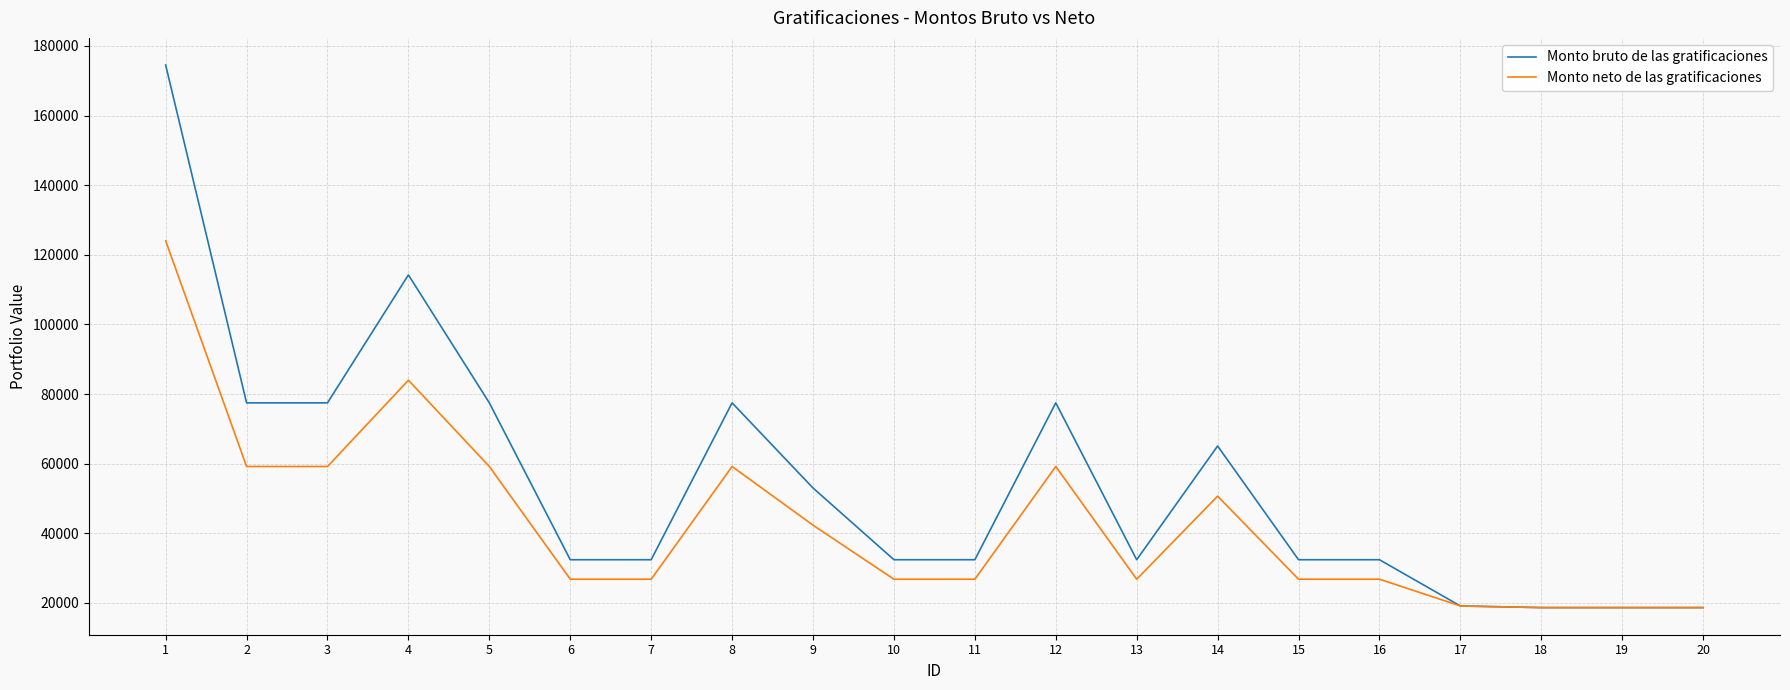

The Monto neto de las gratificaciones series shows 36900.1 at 7. True or false?

False